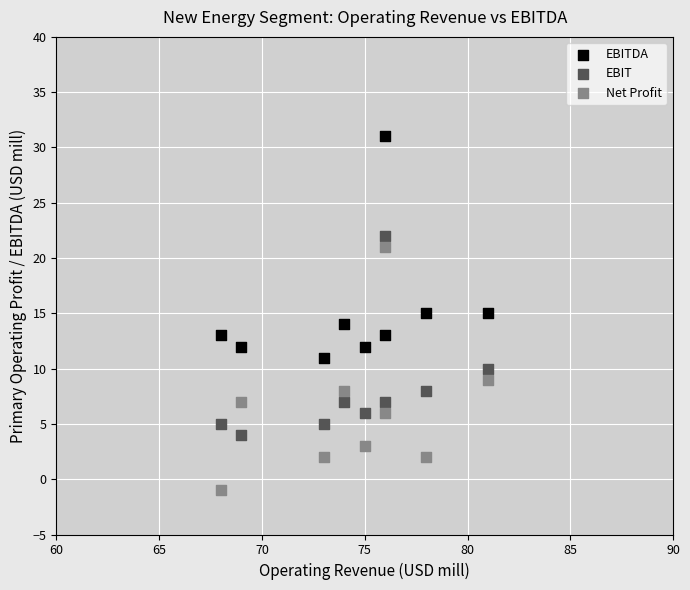

Across all data points, what is the range of Y values (max minus min)?

32